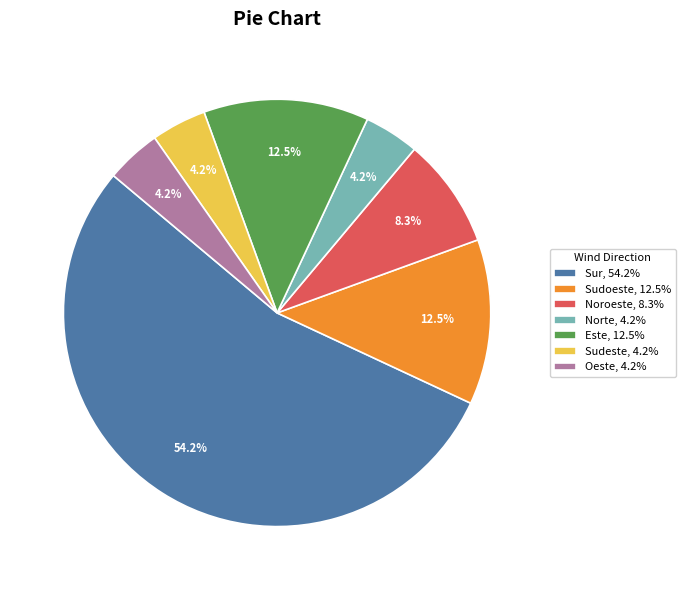

To the nearest percent, what is the average slice percentage?

14%